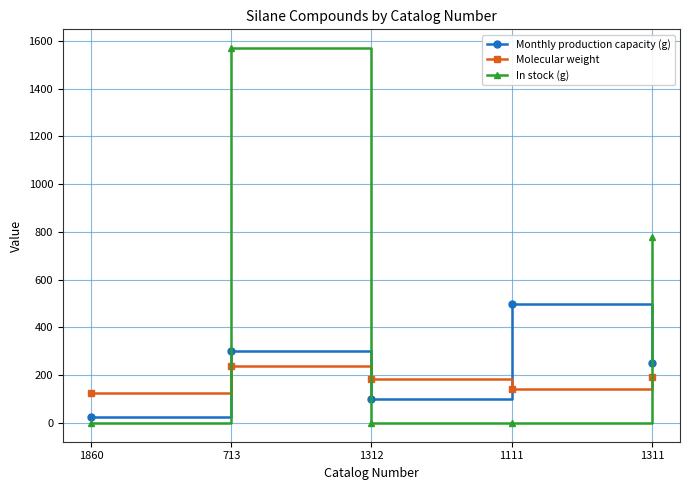

True or false: In stock (g) has more than 2 points higher than both neighbors.

False